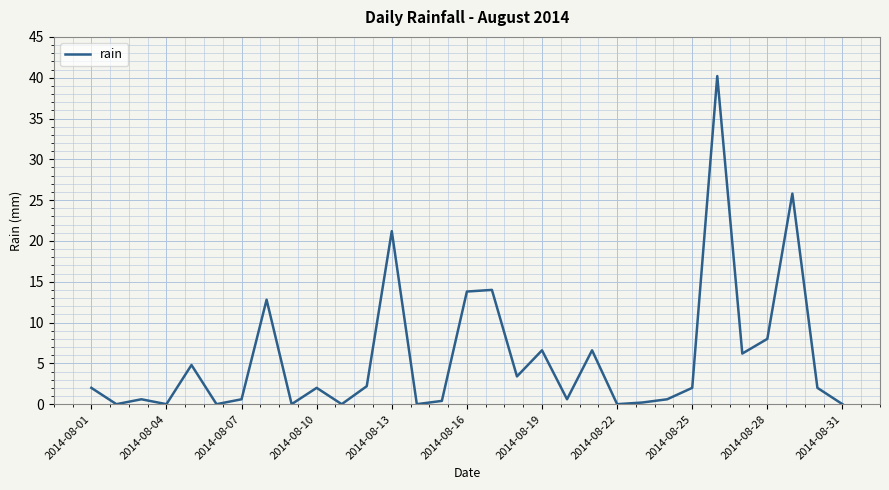

What is the maximum value shown in the chart?

40.2